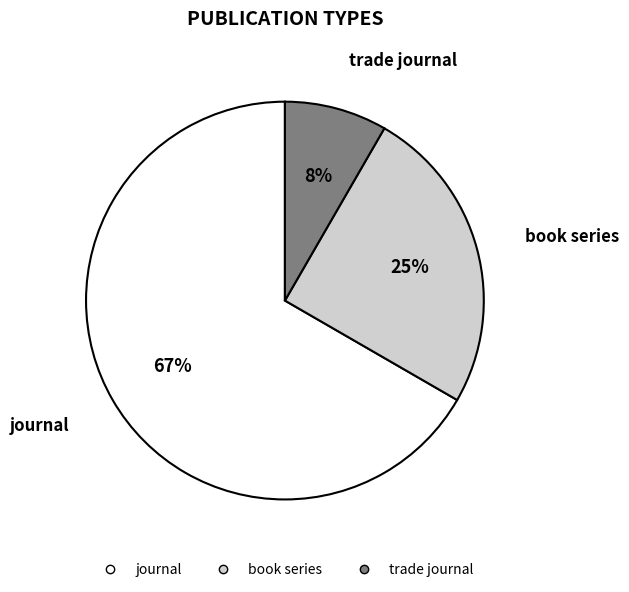

To the nearest percent, what is the average slice percentage?

33%